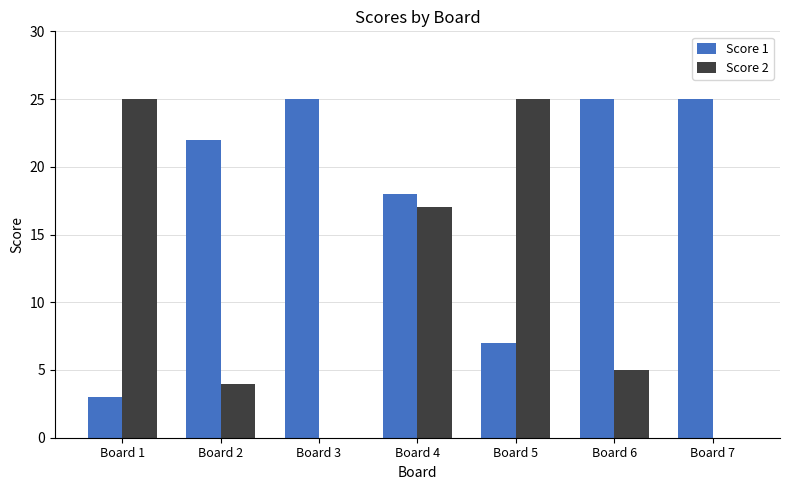

Which series changed the most between Board 4 and Board 6?

Score 2